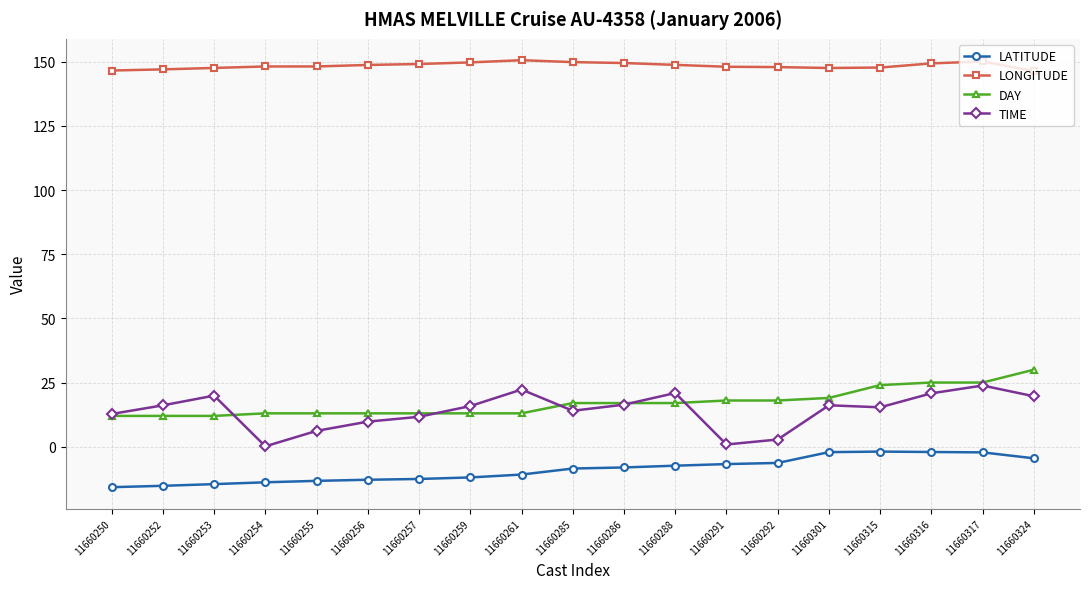

How many series are shown in this chart?

4